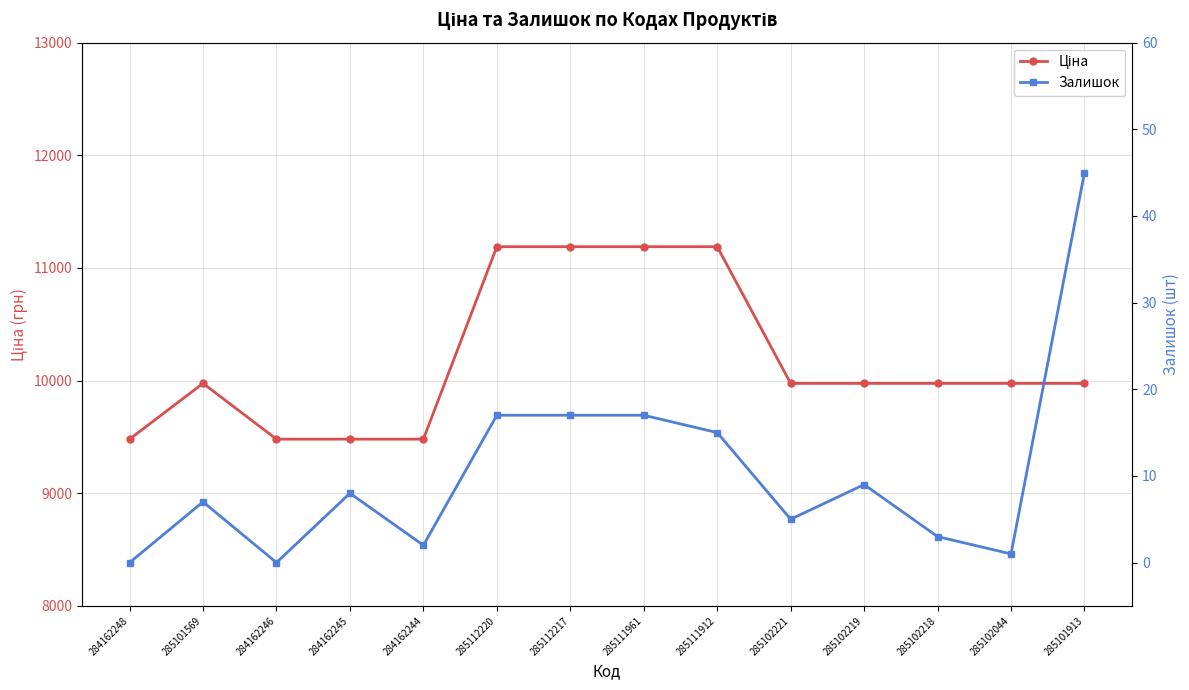

List the series in order of their peak value, highest first.

Ціна, Залишок